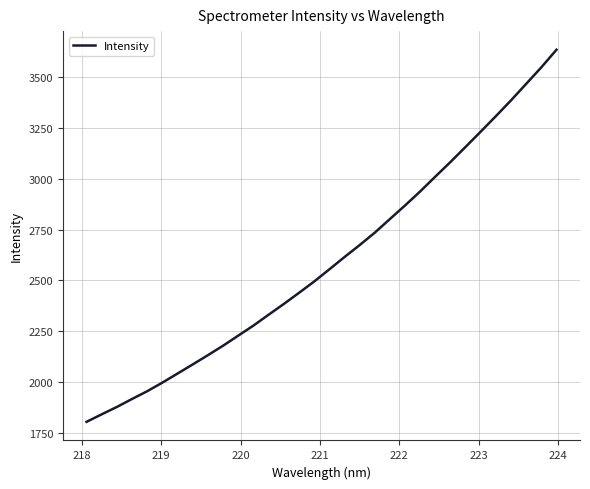

What is the maximum value shown in the chart?

3636.3